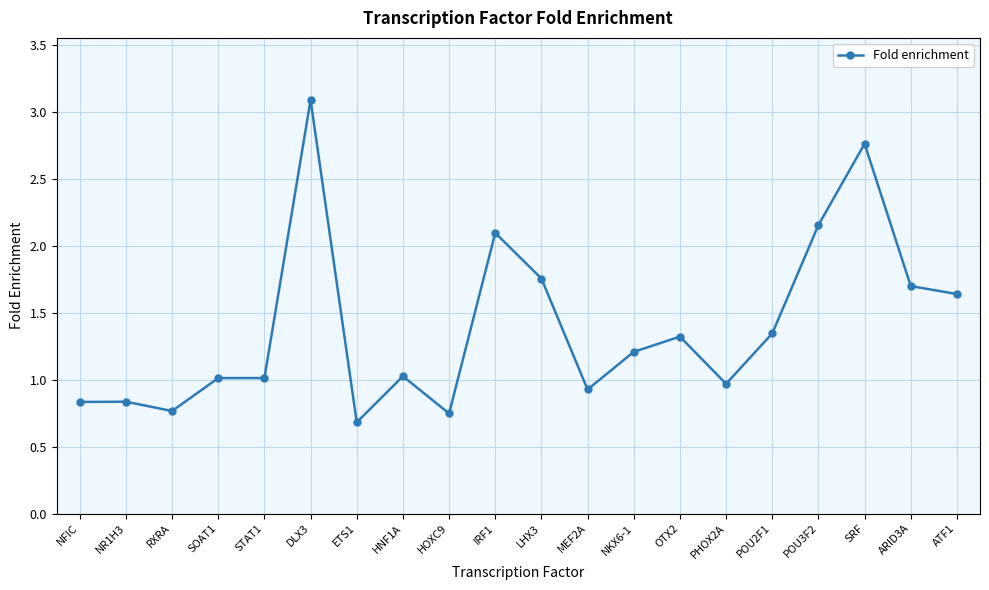

Which label corresponds to the smallest value in the chart?

ETS1